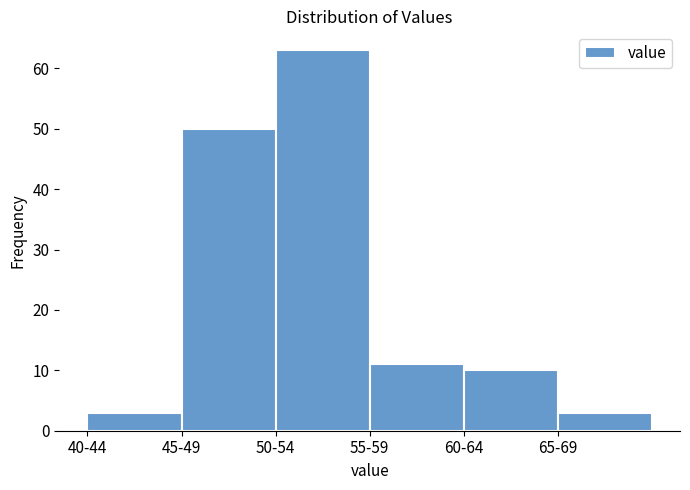

Reading left to right, list all the values displayed in this chart.

40-44=3	45-49=50	50-54=63	55-59=11	60-64=10	65-69=3